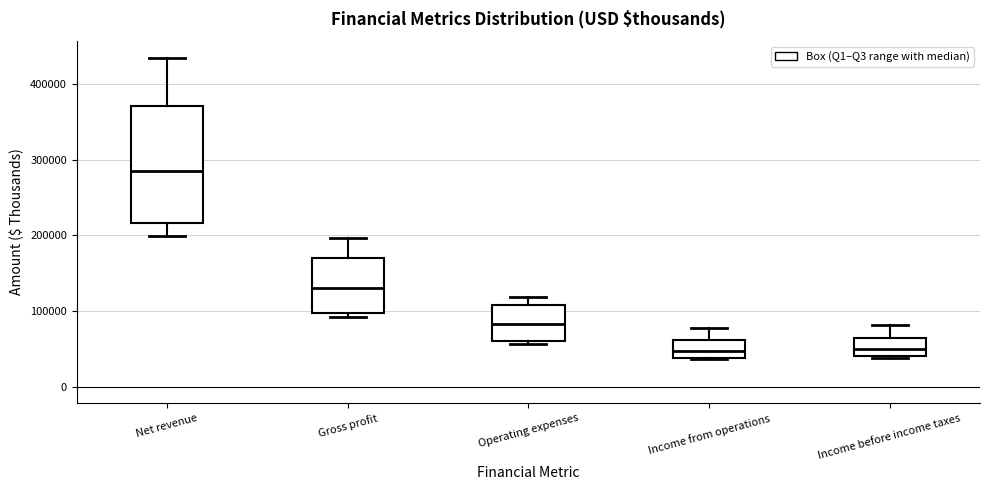

Which box has the highest median line?

Net revenue